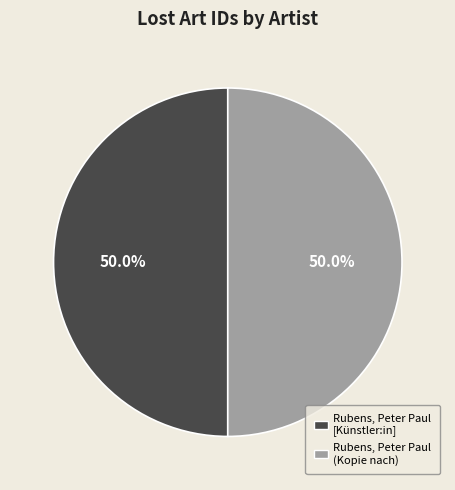

Count the number of slices in the pie.

2